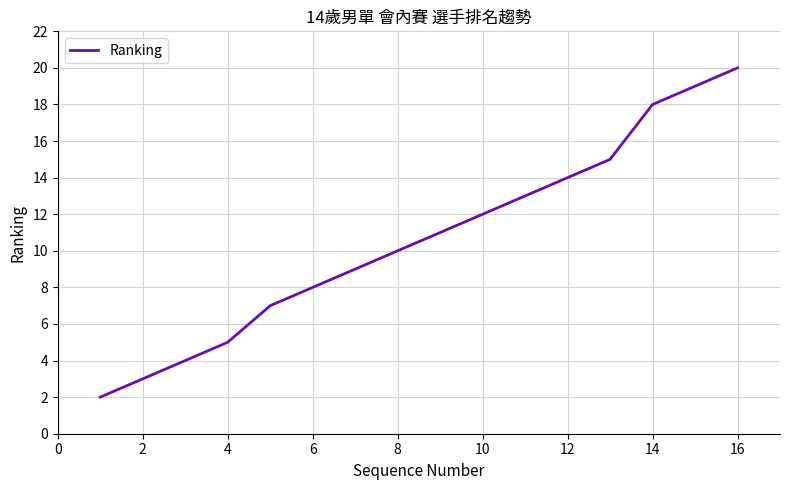

What is the greatest value displayed?

20